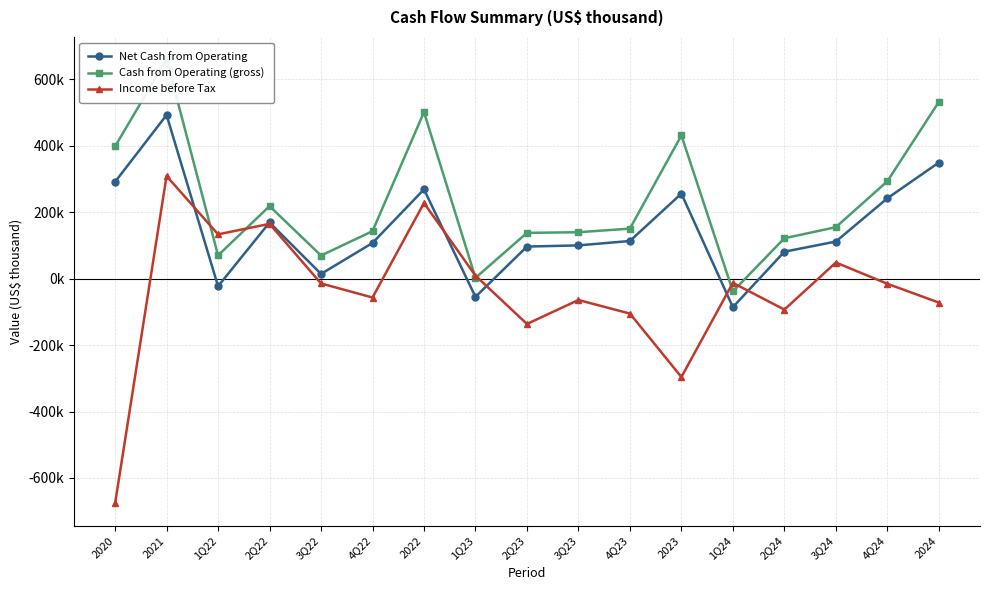

At which label does Income before Tax first exceed -15175?

2021